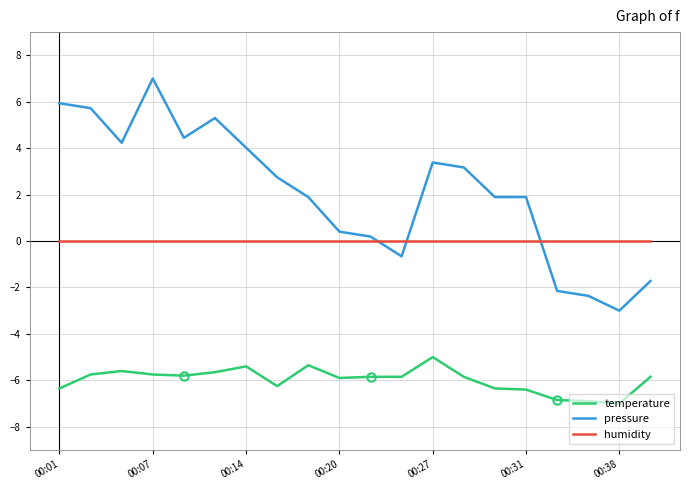

Which series has the largest total across all categories?

pressure